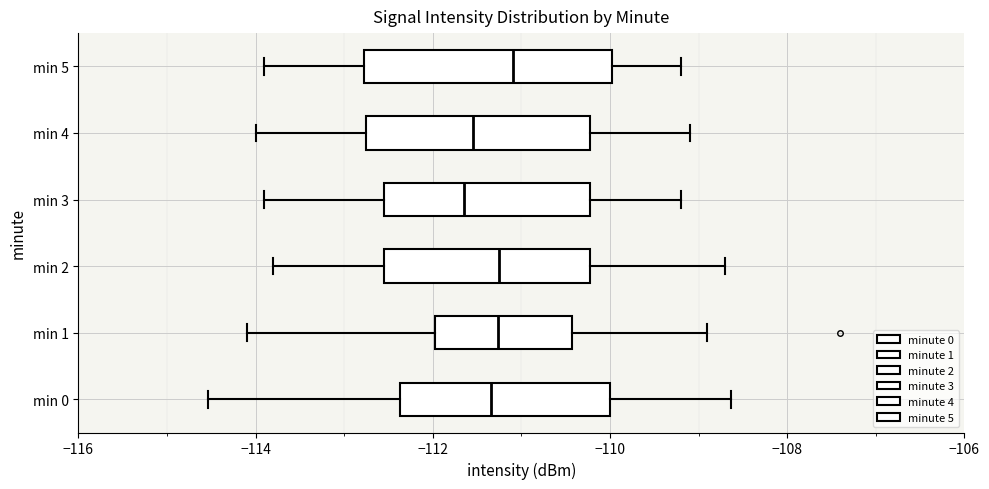

Reading bottom to top, transcribe this box plot: for each box, give where its median line is, the range the box spans, and where its two whiskers end, as read against the x-axis. The values are not printed on the chart, so give them approximately, as read against the axis.

min 0: median -111.4, box -112.4 to -110.0, whiskers -114.6 to -108.6
min 1: median -111.2, box -112.0 to -110.4, whiskers -114.0 to -108.8
min 2: median -111.2, box -112.6 to -110.2, whiskers -113.8 to -108.6
min 3: median -111.6, box -112.6 to -110.2, whiskers -113.8 to -109.2
min 4: median -111.6, box -112.8 to -110.2, whiskers -114.0 to -109.0
min 5: median -111.0, box -112.8 to -110.0, whiskers -113.8 to -109.2